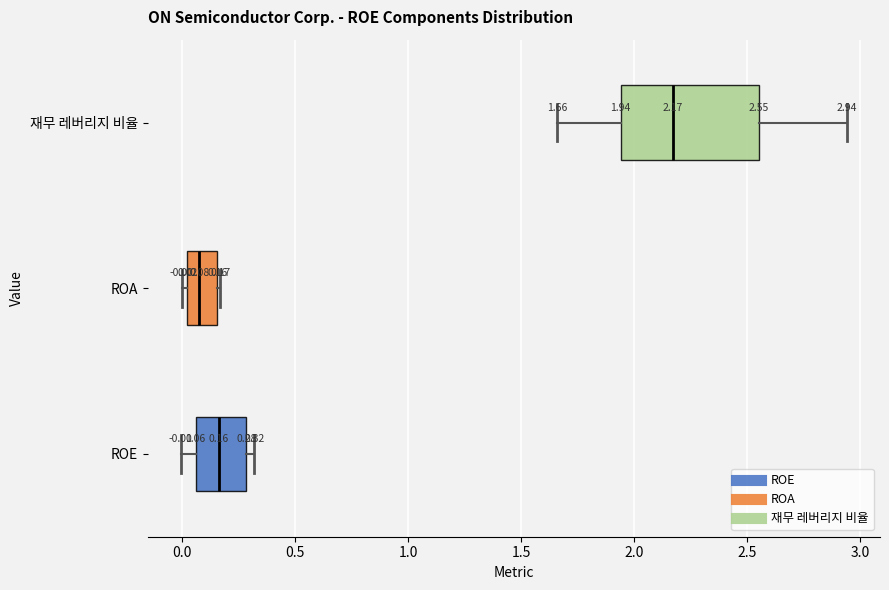

Which box is the widest, from its left edge to its right edge?

재무 레버리지 비율